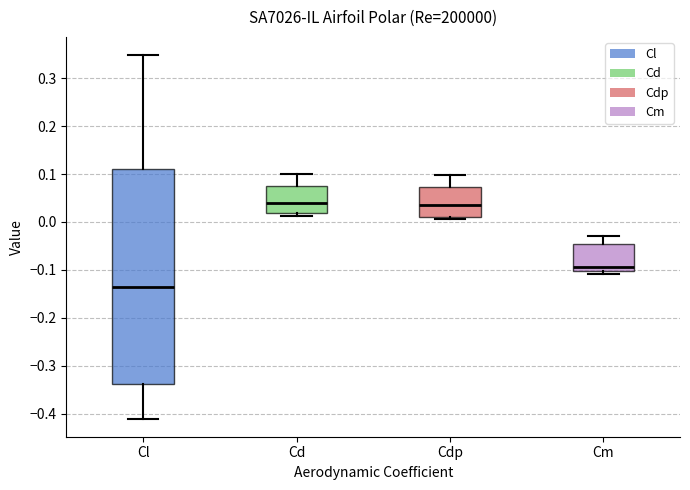

Where does the upper whisker of the box for Cm end on the y-axis? The values are not printed on the chart, so give them approximately, as read against the axis.

-0.03